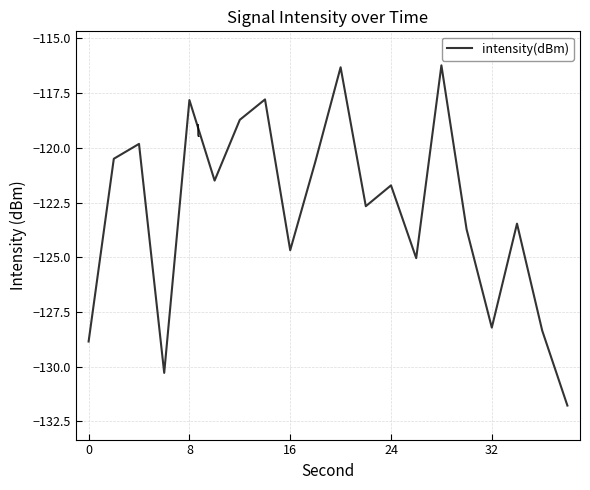

What is the greatest value displayed?

-116.2